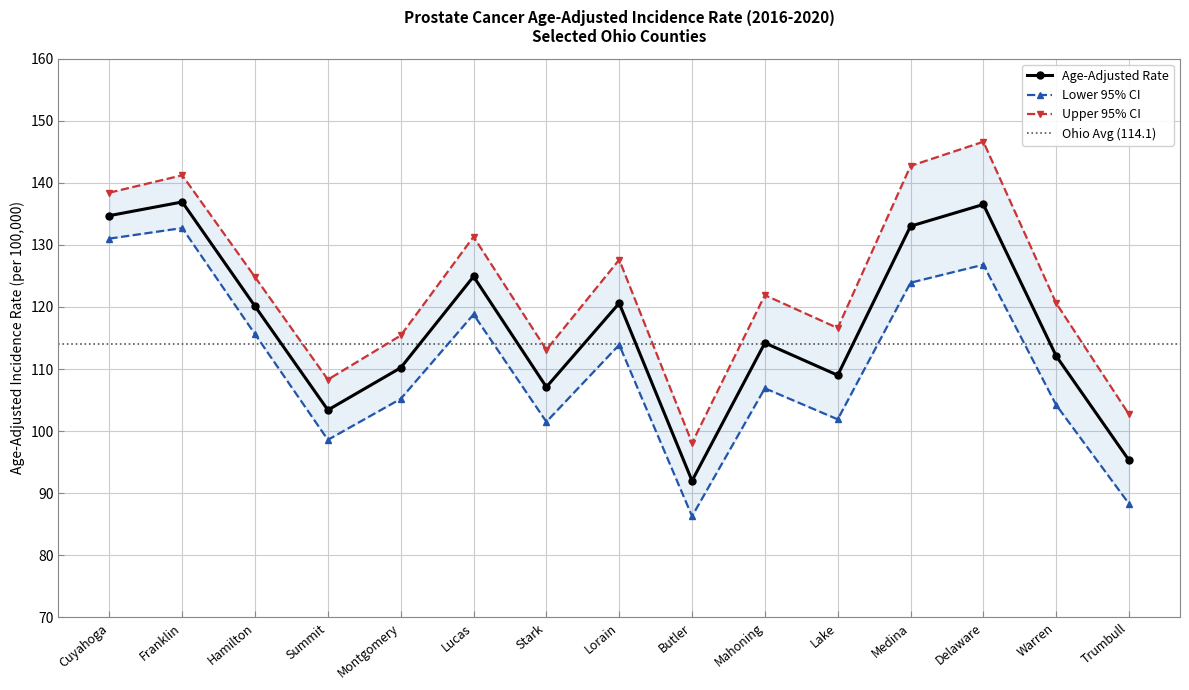

The value of Lower 95% CI at Trumbull is 50.5. True or false?

False